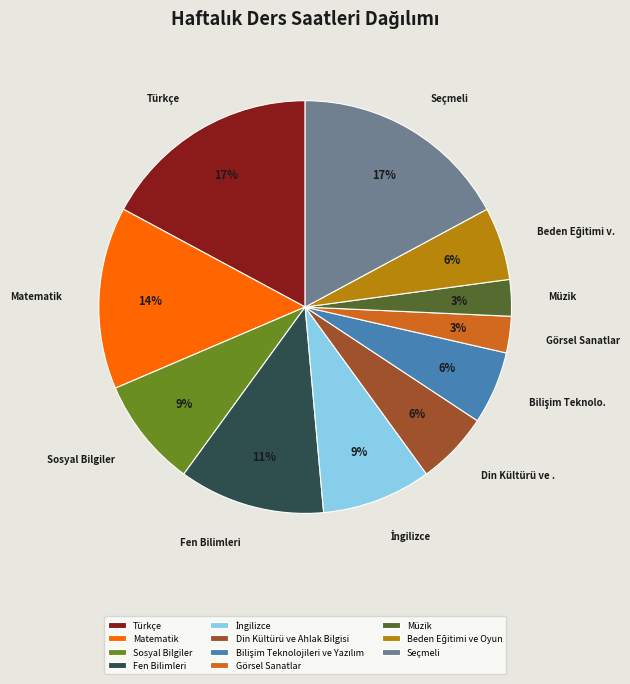

How many slices are in this pie chart?

11